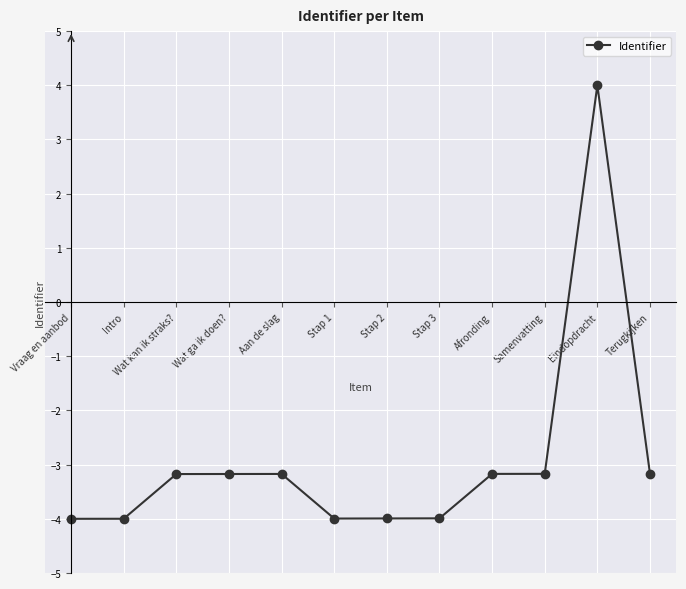

True or false: there are more than 0 points higher than both neighbors.

True